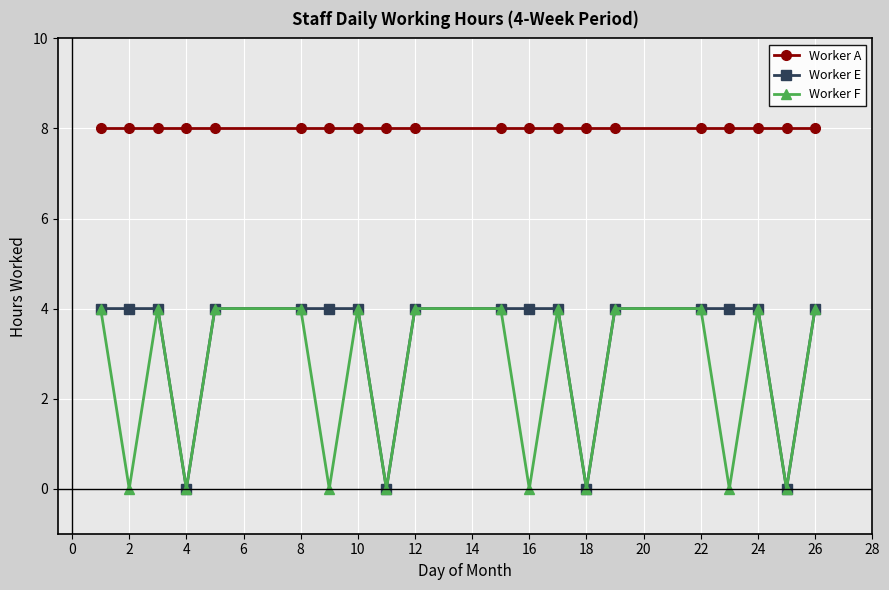

How many lines are shown in the chart?

3